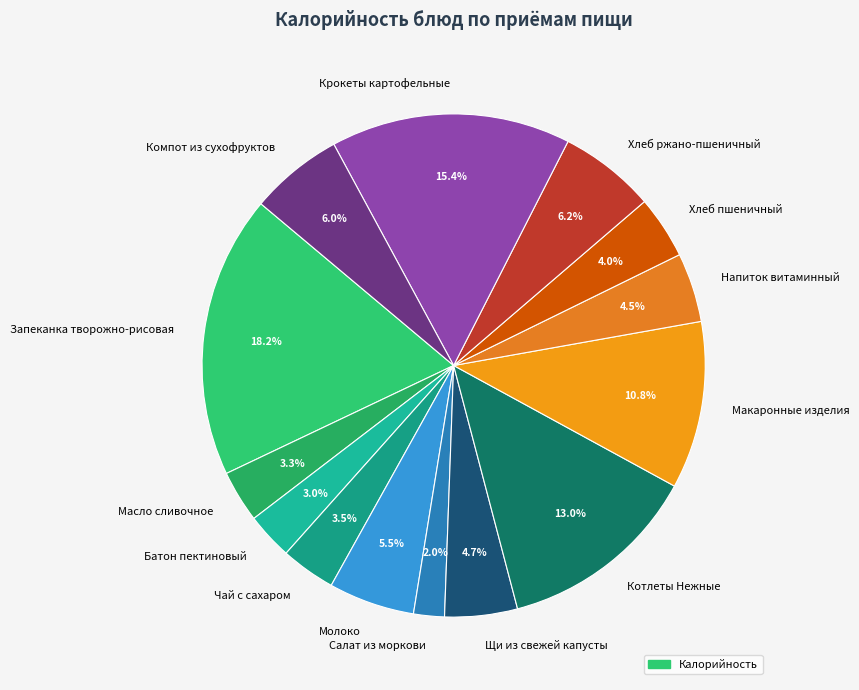

How many segments does this pie chart have?

14